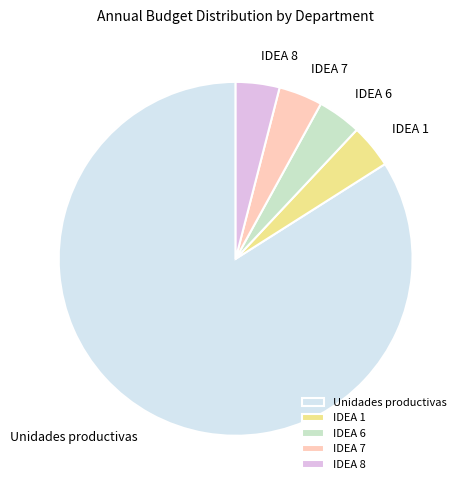

Does any single category account for the majority?

Yes